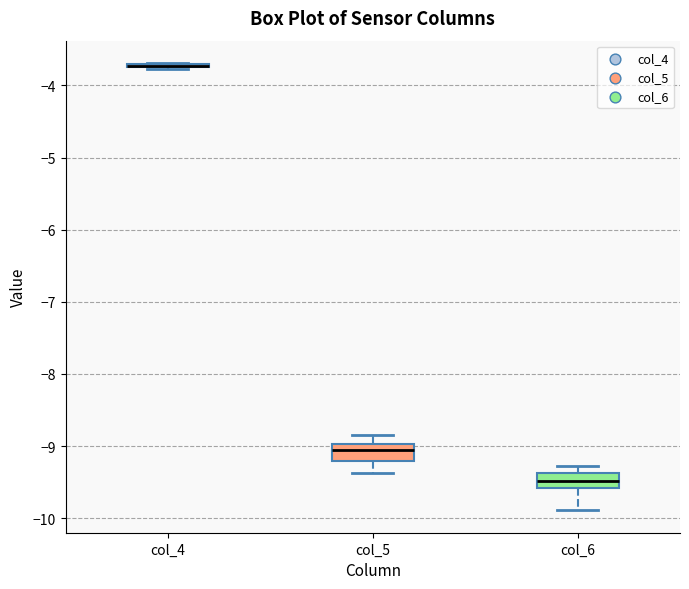

Reading left to right, transcribe this box plot: for each box, give where its median line is, the range the box spans, and where its two whiskers end, as read against the y-axis. The values are not printed on the chart, so give them approximately, as read against the axis.

col_4: box collapsed to a line at -3.7, whiskers -3.8 to -3.7
col_5: median -9.0 (just below the box's upper edge), box -9.2 to -9.0, whiskers -9.4 to -8.8
col_6: median -9.5, box -9.6 to -9.4, whiskers -9.9 to -9.3